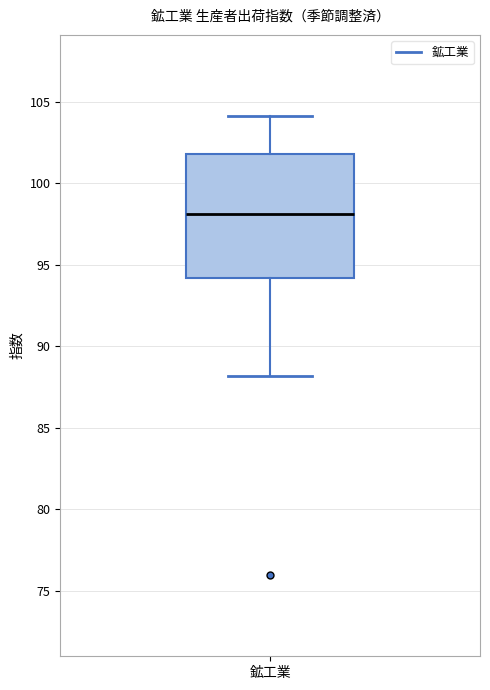

Read this box plot against the y-axis: the position of the median line, the range covered by the box, and the ends of both whiskers. The values are not printed on the chart, so give them approximately, as read against the axis.

median 98, box 94 to 102, whiskers 88 to 104